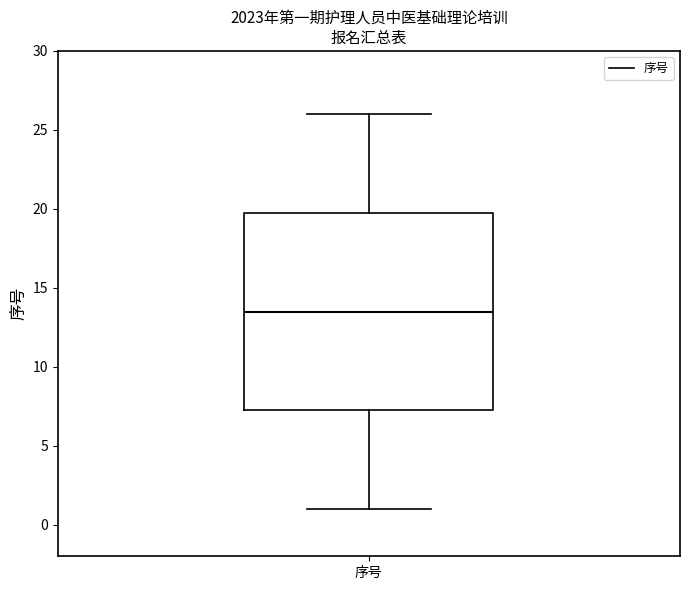

Transcribe this box plot: give where the median line is, the range the box spans, and where the two whiskers end, as read against the y-axis. The values are not printed on the chart, so give them approximately, as read against the axis.

median 13.5, box 7.5 to 20.0, whiskers 1.0 to 26.0